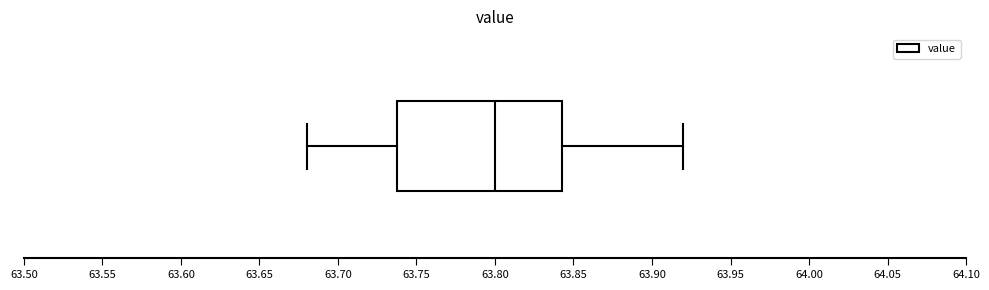

Read this box plot against the x-axis: the position of the median line, the range covered by the box, and the ends of both whiskers. The values are not printed on the chart, so give them approximately, as read against the axis.

median 63.800, box 63.740 to 63.845, whiskers 63.680 to 63.920